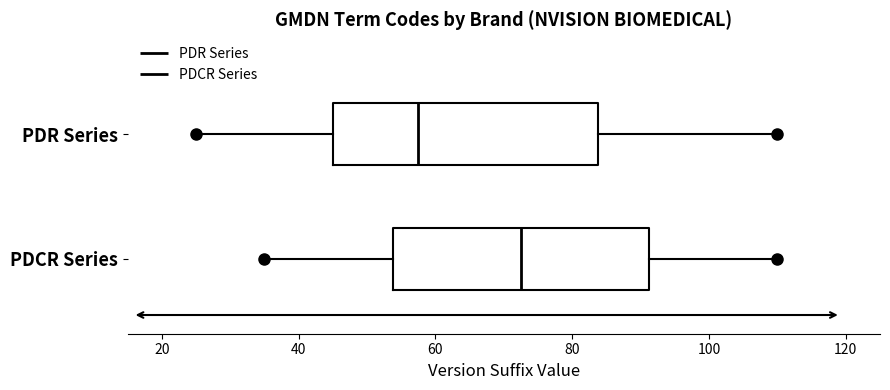

Reading bottom to top, read every box against the x-axis: the position of its median line, the range the box covers, and the ends of its whiskers. The values are not printed on the chart, so give them approximately, as read against the axis.

PDCR Series: median 72, box 54 to 92, whiskers 36 to 110
PDR Series: median 58, box 46 to 84, whiskers 26 to 110